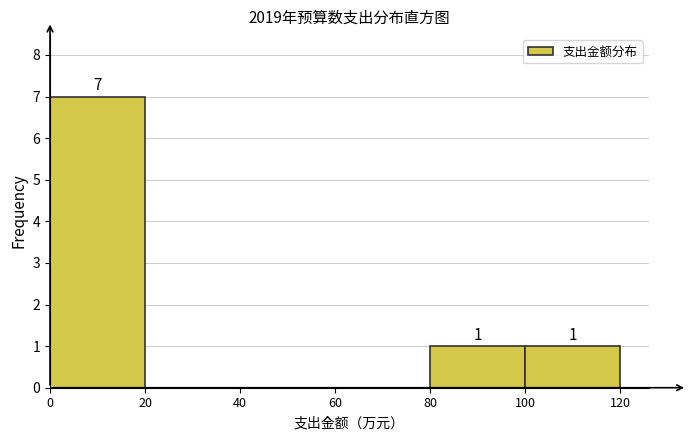

Over which range of the x-axis is the bar tallest?

0 to 20